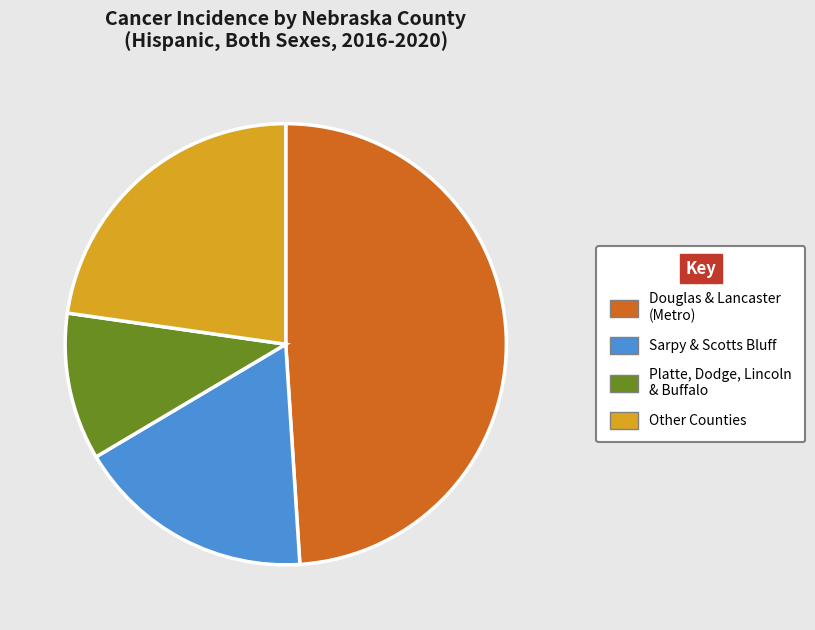

Does any single category account for the majority?

No